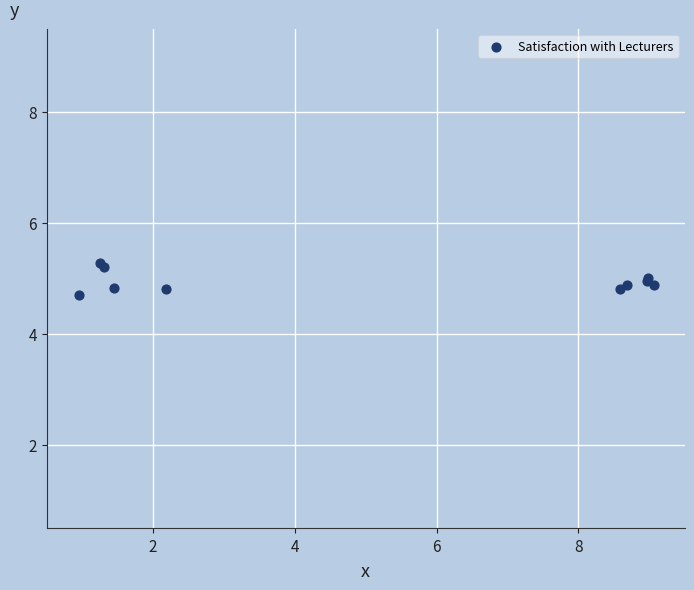

What Y value in the scatter plot is closest to 4?

4.7